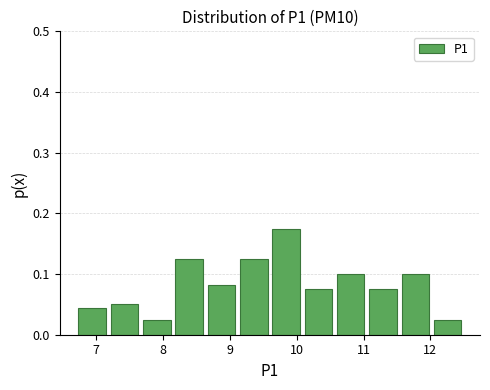

Reading left to right, transcribe this chart: for each bar, give the range it covers on the x-axis and its height. Neither the bar edges nor the heights are printed on the chart, so give them approximately, as read against the axes.

6.7 to 7.2: 0.04
7.2 to 7.7: 0.05
7.7 to 8.2: 0.03
8.2 to 8.6: 0.13
8.6 to 9.1: 0.08
9.1 to 9.6: 0.13
9.6 to 10.1: 0.18
10.1 to 10.6: 0.08
10.6 to 11.1: 0.10
11.1 to 11.5: 0.08
11.5 to 12.0: 0.10
12.0 to 12.5: 0.03